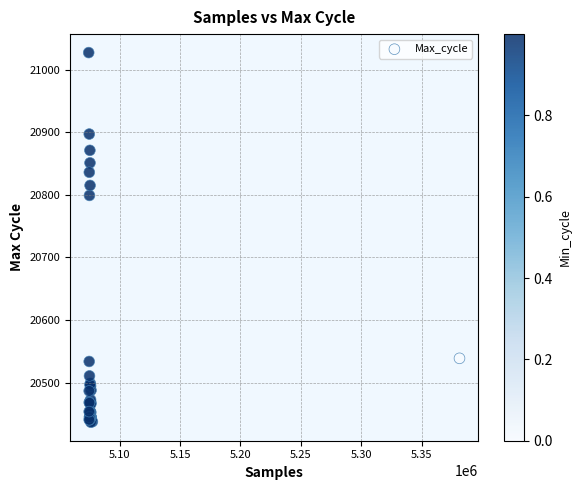

What Y value in the scatter plot is closest to 20732?

20799